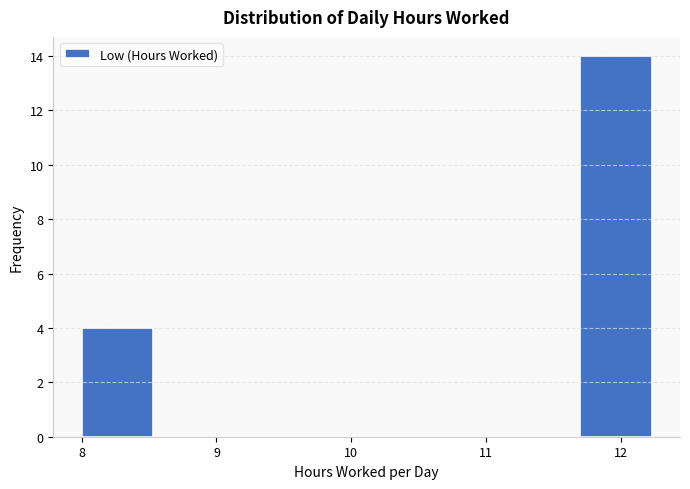

Over which range of the x-axis is the bar tallest?

11.7 to 12.2